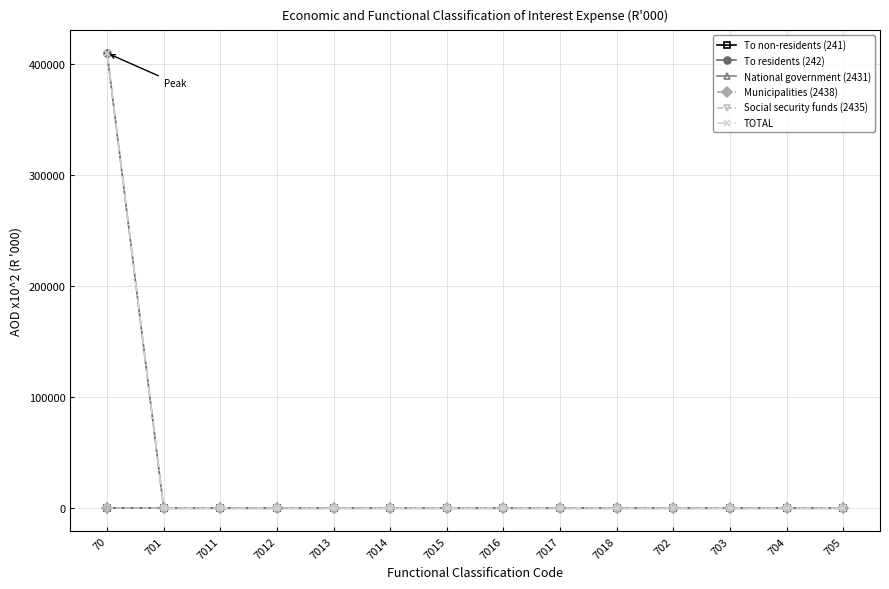

Reading left to right, transcribe all the data shown in this chart.

To non-residents (241): 0	0	0	0	0	0	0	0	0	0	0	0	0	0
To residents (242): 409644	0	0	0	0	0	0	0	0	0	0	0	0	0
National government (2431): 0	0	0	0	0	0	0	0	0	0	0	0	0	0
Municipalities (2438): 0	0	0	0	0	0	0	0	0	0	0	0	0	0
Social security funds (2435): 0	0	0	0	0	0	0	0	0	0	0	0	0	0
TOTAL: 409644	0	0	0	0	0	0	0	0	0	0	0	0	0